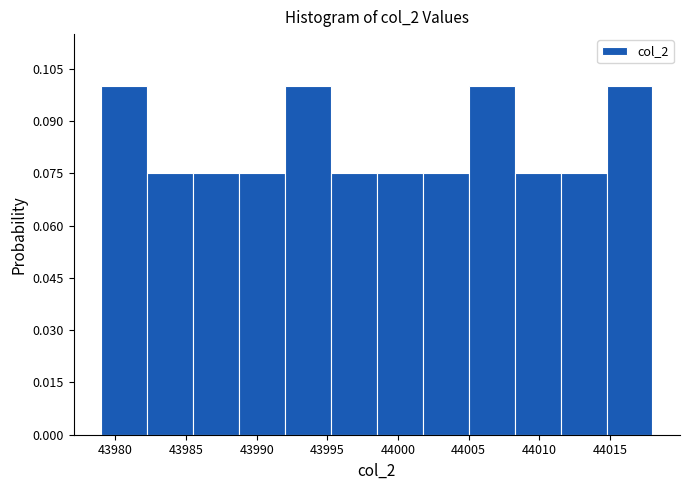

Reading left to right, transcribe this chart: for each bar, give the range it covers on the x-axis and its height. Neither the bar edges nor the heights are printed on the chart, so give them approximately, as read against the axes.

43979.00 to 43982.25: 0.100
43982.25 to 43985.50: 0.076
43985.50 to 43988.75: 0.076
43988.75 to 43992.00: 0.076
43992.00 to 43995.25: 0.100
43995.25 to 43998.50: 0.076
43998.50 to 44001.75: 0.076
44001.75 to 44005.00: 0.076
44005.00 to 44008.25: 0.100
44008.25 to 44011.50: 0.076
44011.50 to 44014.75: 0.076
44014.75 to 44018.00: 0.100